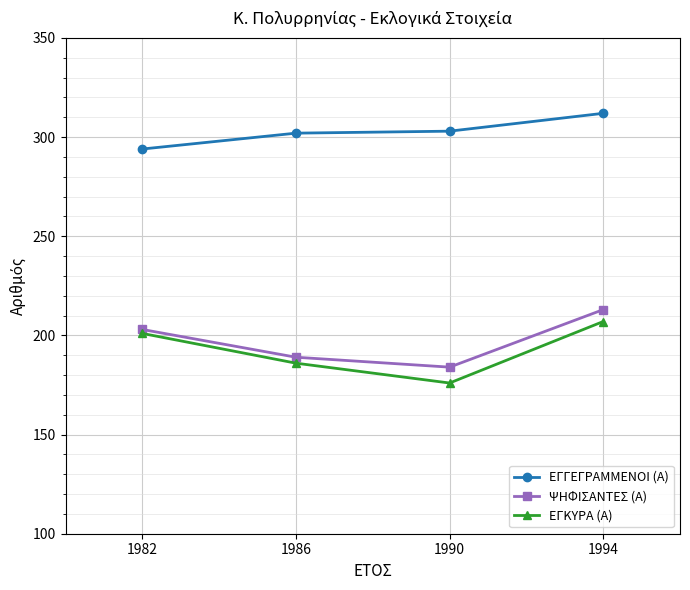

What is the difference between the ΕΓΓΕΓΡΑΜΜΕΝΟΙ (Α) values at 1982 and 1994?

18